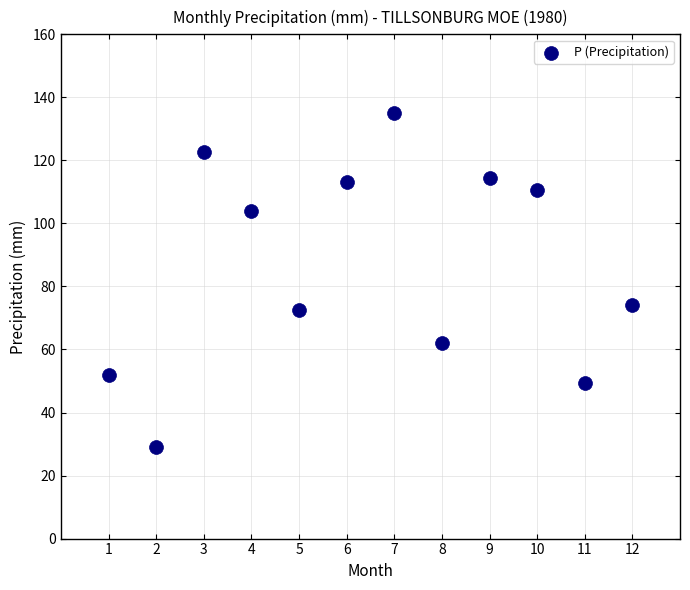

What is the range of Y values (max minus min)?

105.8